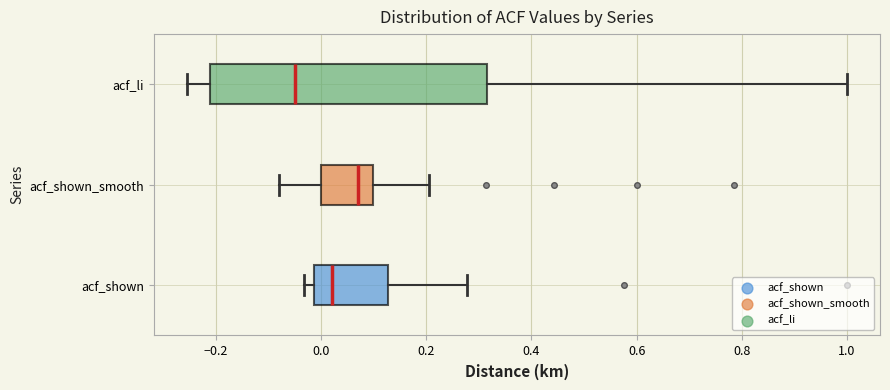

Where does the median line of the box for acf_shown_smooth sit on the x-axis? The values are not printed on the chart, so give them approximately, as read against the axis.

0.08